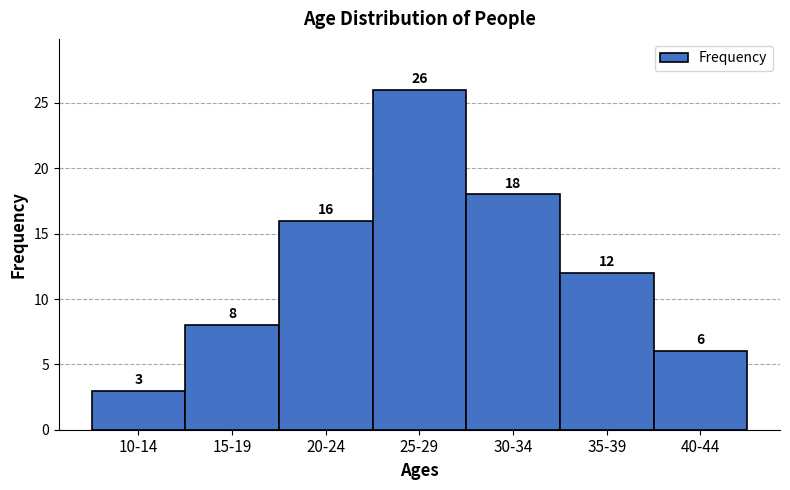

Reading right to left, list all the values displayed in this chart.

6	12	18	26	16	8	3